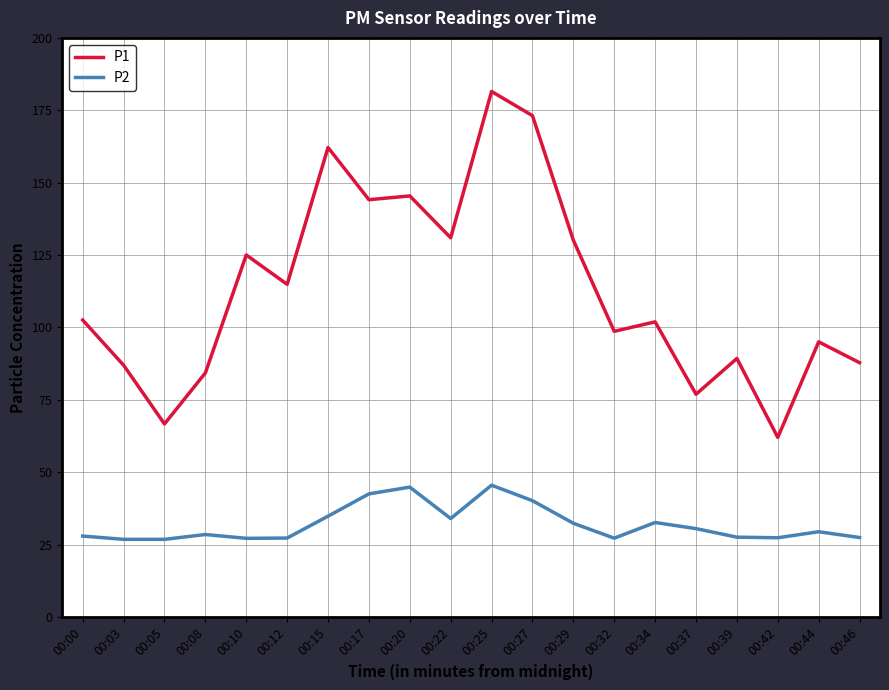

What is the maximum value shown in the chart?

181.5